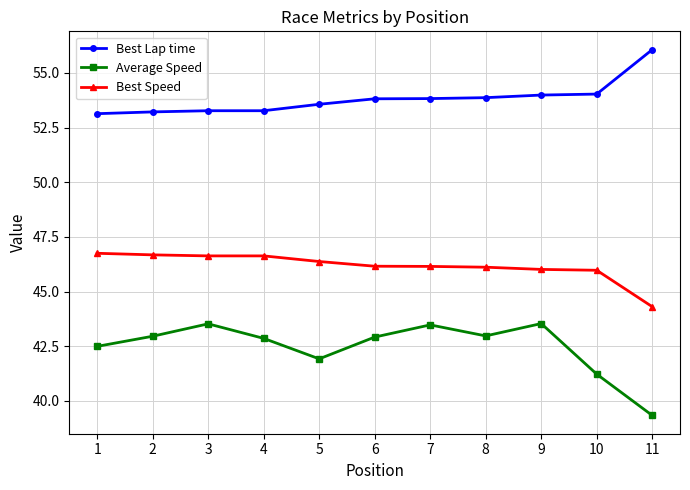

In Average Speed, how many points are lower than both neighbors (excluding endpoints)?

2